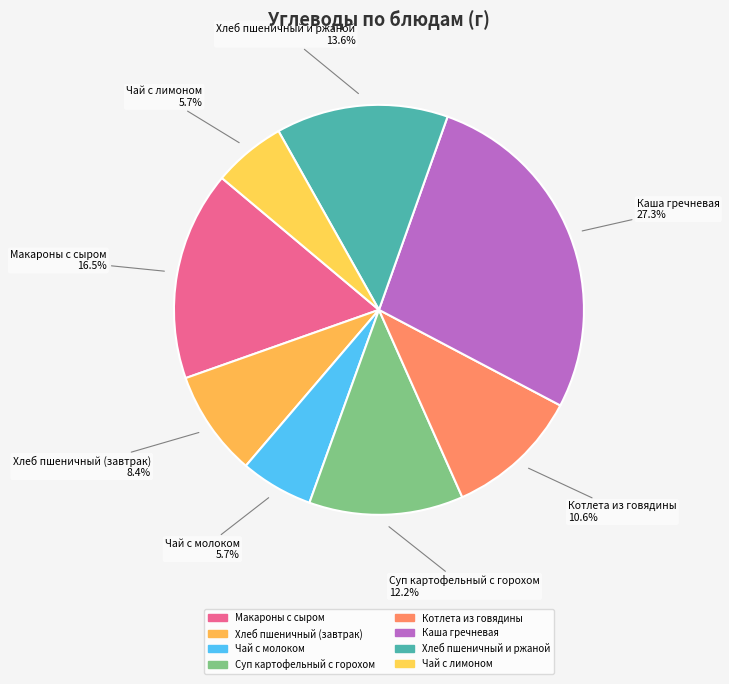

Do Чай с лимоном and Хлеб пшеничный и ржаной together represent more than half of the pie?

No